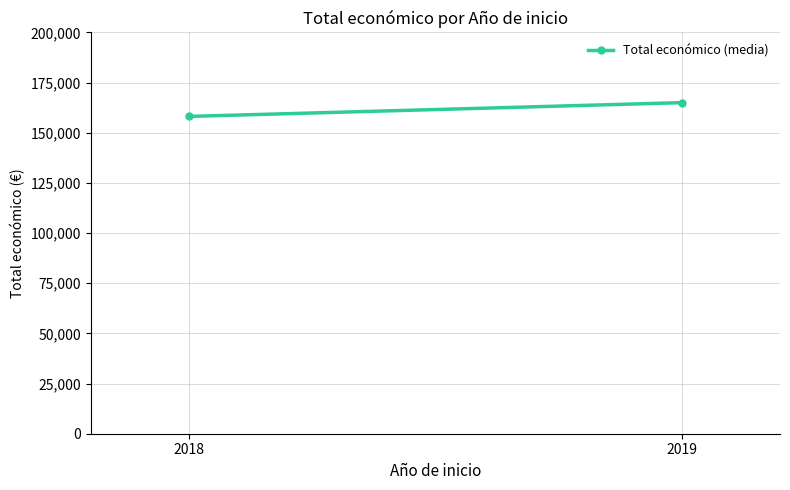

What is the value of the 2nd point from the left?

165000.0